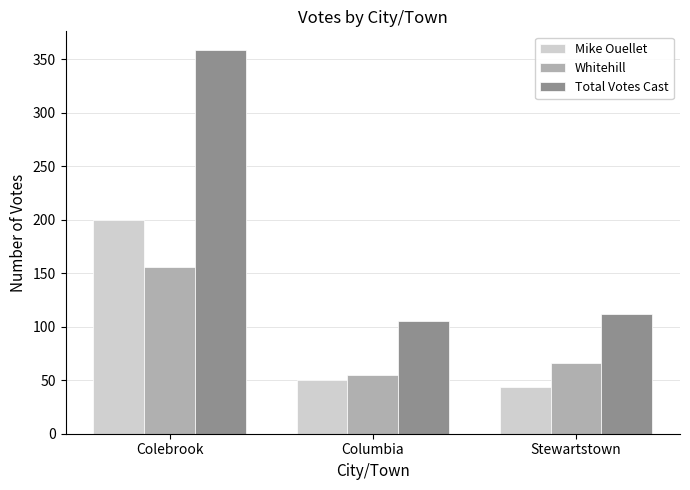

What is the total value across all series at Stewartstown?

222